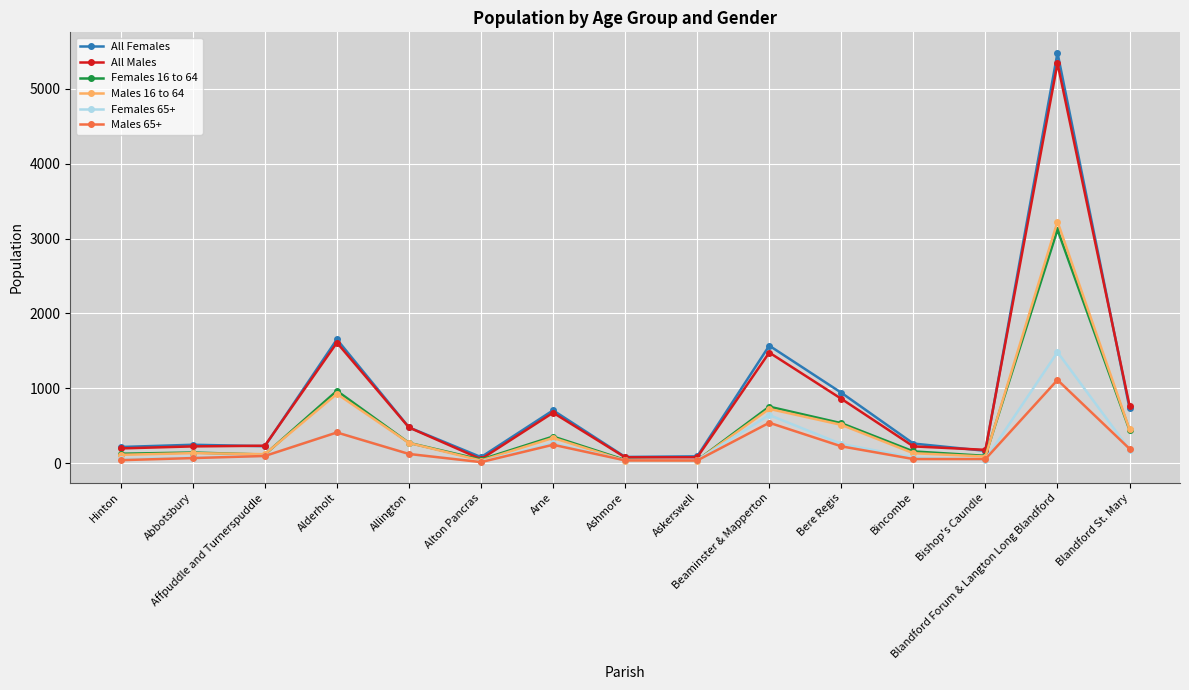

Which series has the widest spread of values?

All Females